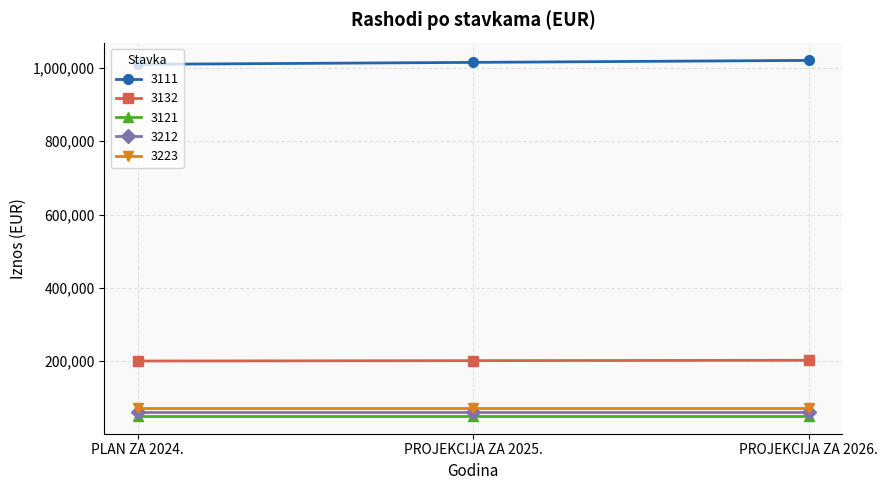

What is the highest value of the 3132 series?

202000